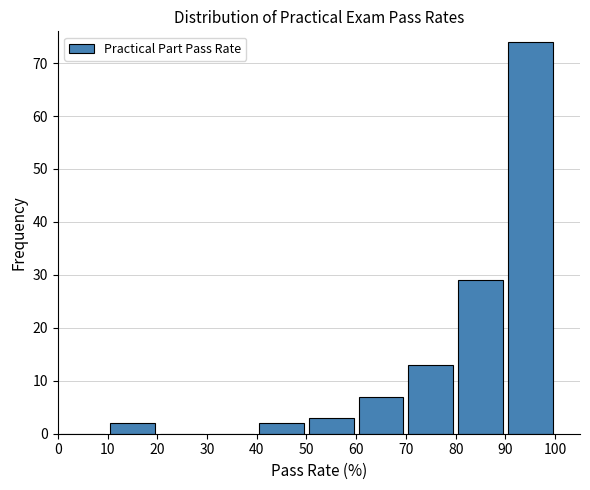

Reading left to right, list every bar in this chart as the range it spans on the x-axis followed by its height. The values are not printed on the chart, so give them approximately, as read against the axis.

0 to 10: 0
10 to 20: 2
20 to 30: 0
30 to 40: 0
40 to 50: 2
50 to 60: 3
60 to 70: 7
70 to 80: 13
80 to 90: 29
90 to 100: 74